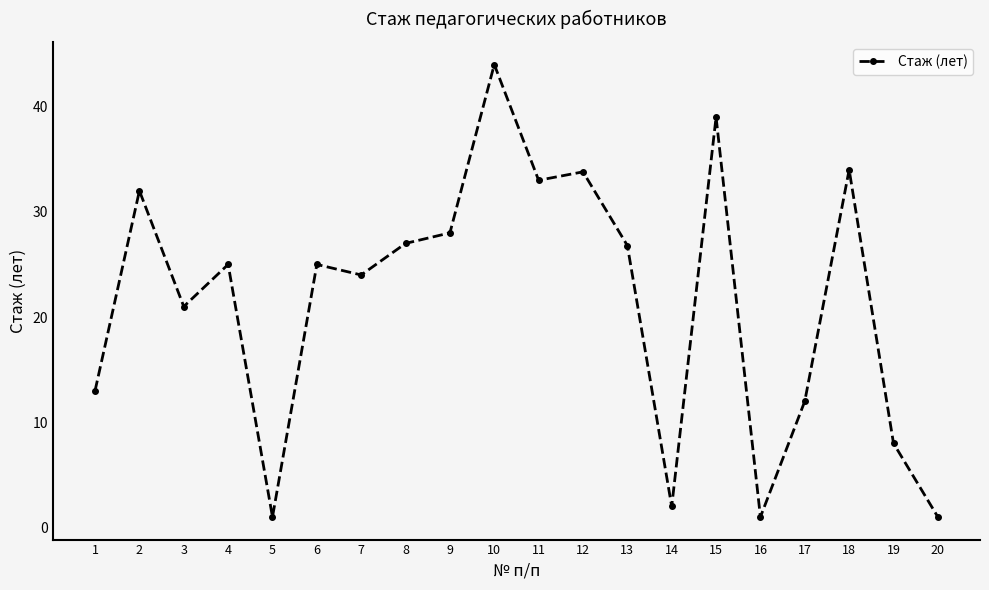

What is the difference between the maximum and minimum values?

43.0